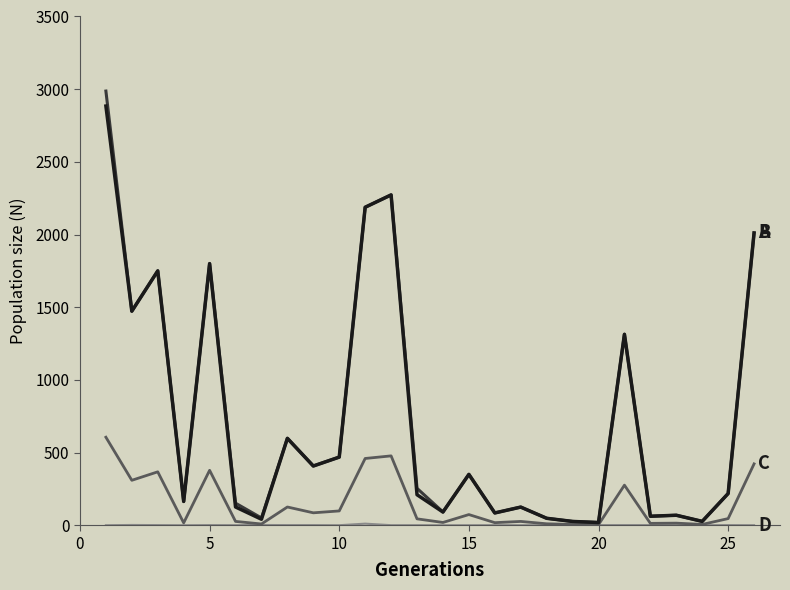

What is the greatest value displayed?

2987.0